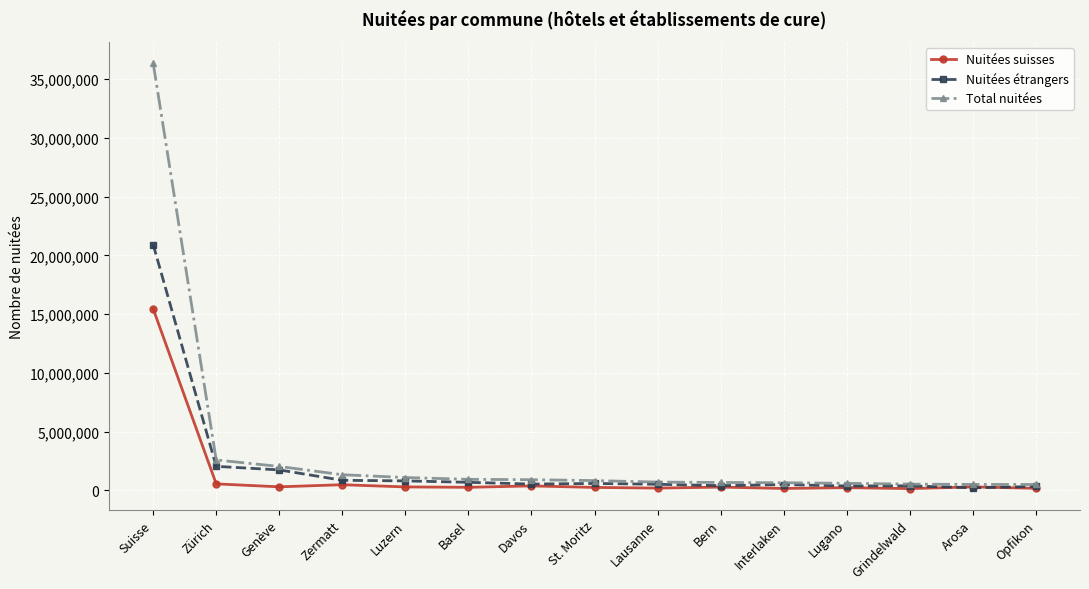

Does the chart display data point markers on the line(s)?

Yes